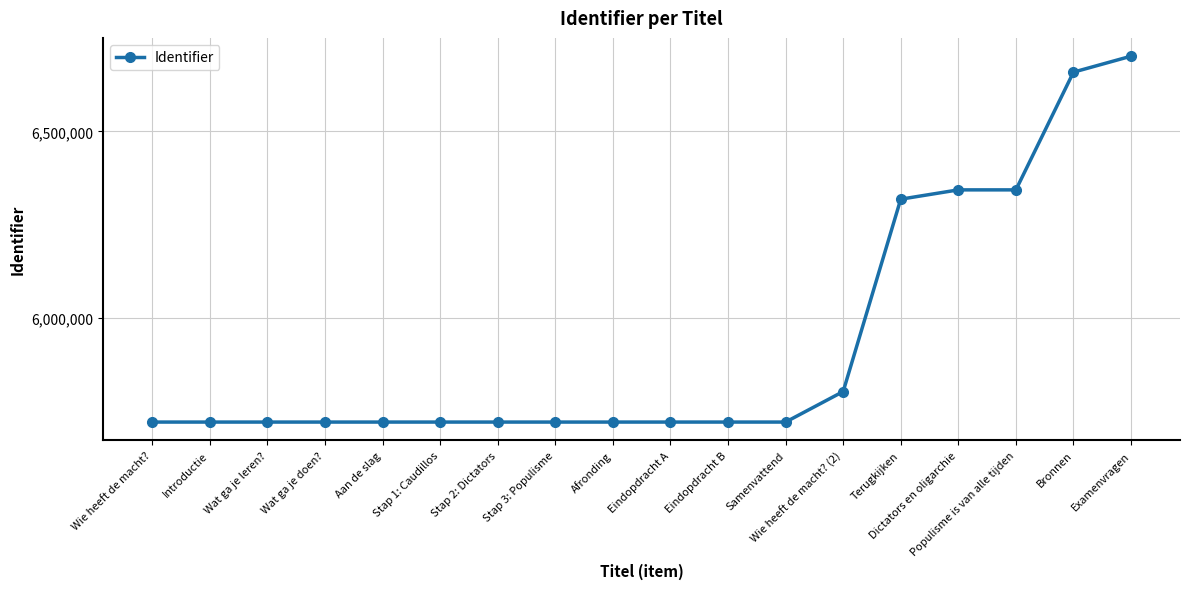

Approximately how many times larger is the value at Stap 1: Caudillos compared to Wie heeft de macht? (2)?

1.0